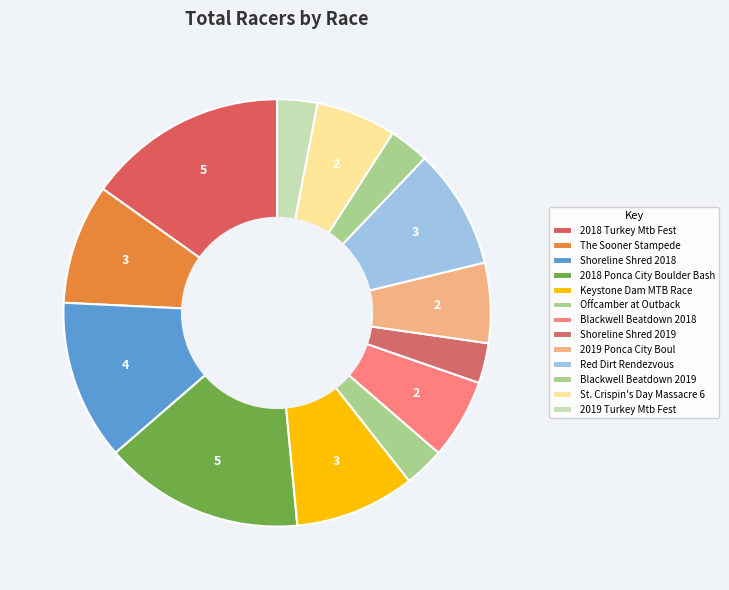

How many slices are in this pie chart?

13